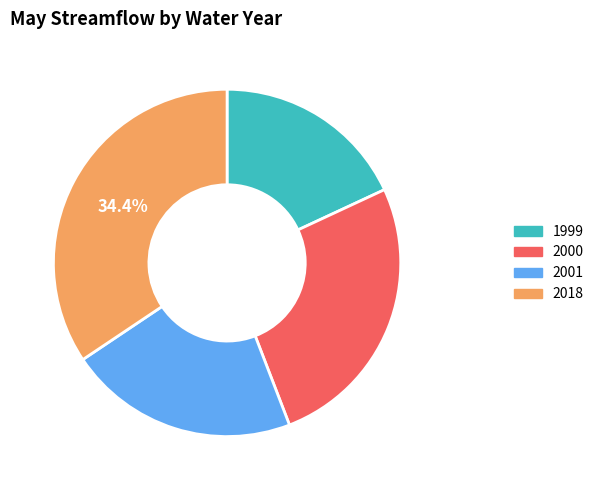

Which category has the biggest portion of the pie?

2018